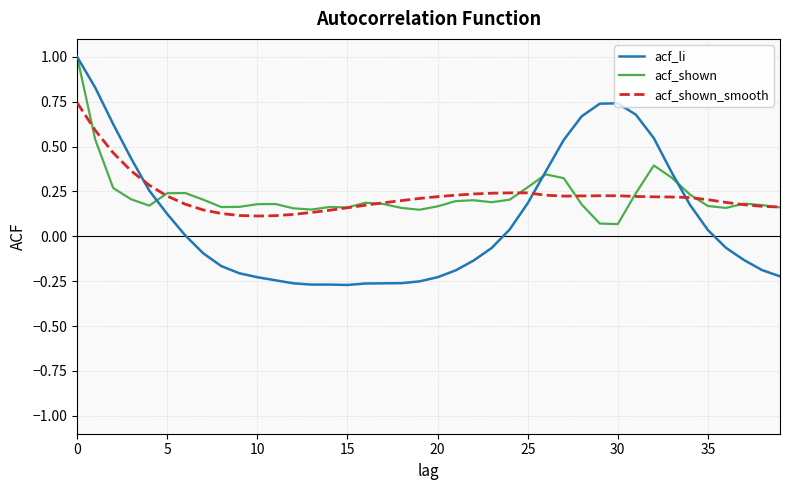

What is the greatest value displayed?

1.0